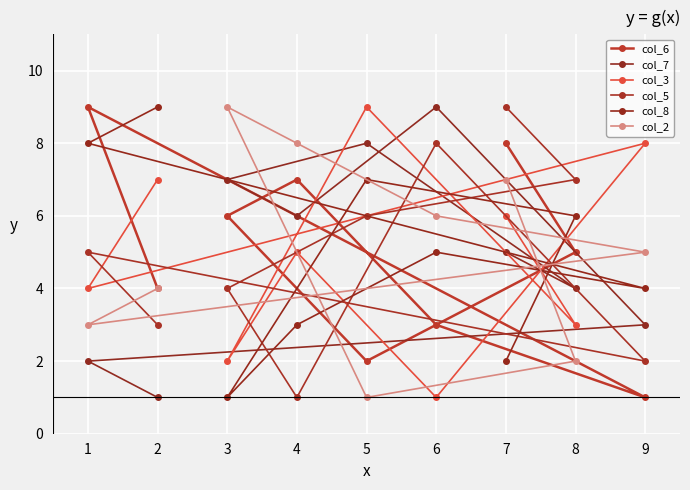

Reading left to right, extract all data points from this chart.

col_6: 1=9	2=4	3=6	4=7	5=2	6=3	7=8	8=5	9=1
col_7: 1=2	2=1	3=7	4=6	5=8	6=9	7=5	8=4	9=3
col_3: 1=4	2=7	3=2	4=5	5=9	6=1	7=6	8=3	9=8
col_5: 1=5	2=3	3=4	4=1	5=6	6=8	7=9	8=7	9=2
col_8: 1=8	2=9	3=1	4=3	5=7	6=5	7=2	8=6	9=4
col_2: 1=3	2=4	3=9	4=8	5=1	6=6	7=7	8=2	9=5